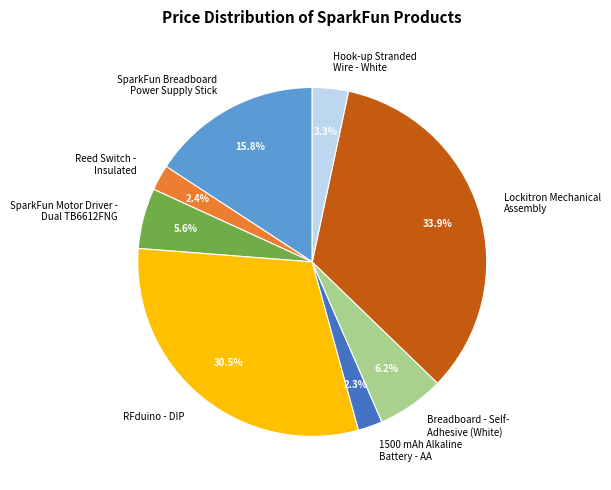

What is the largest slice in the pie chart?

Lockitron Mechanical Assembly